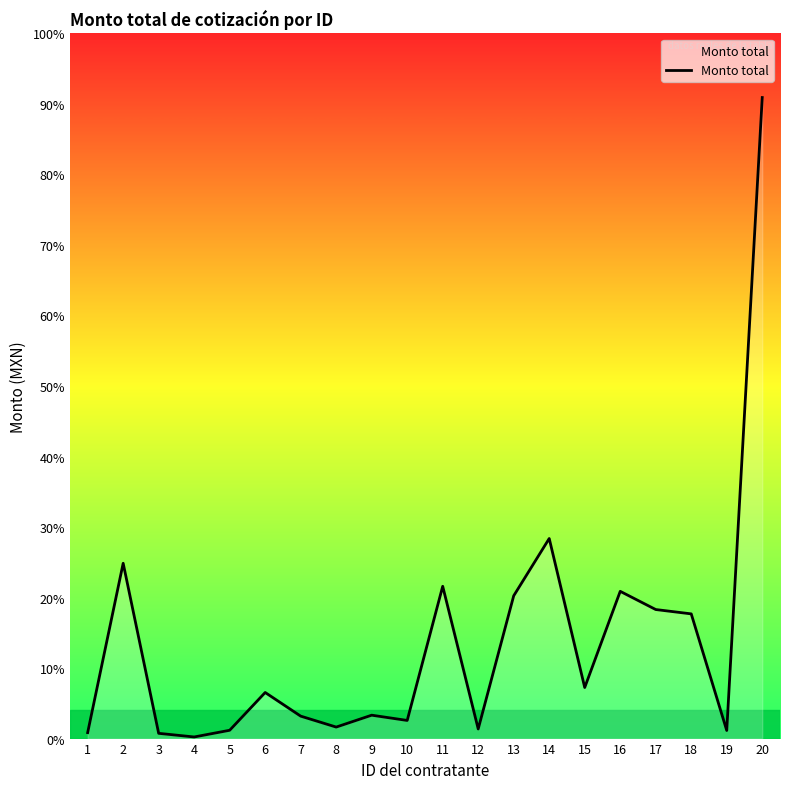

Which category has the lowest value across all series?

4